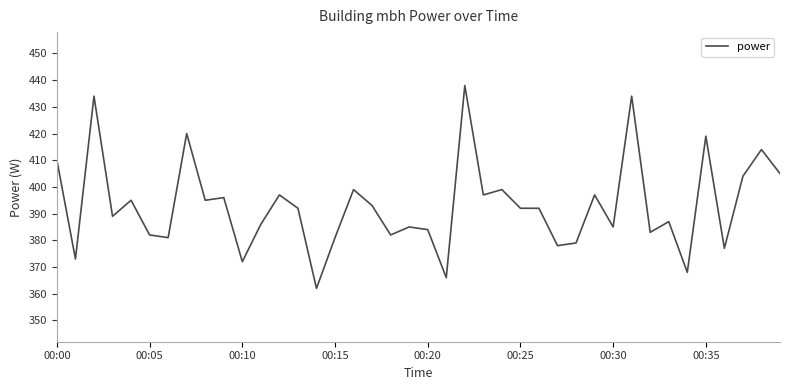

What is the difference between the maximum and minimum values?

76